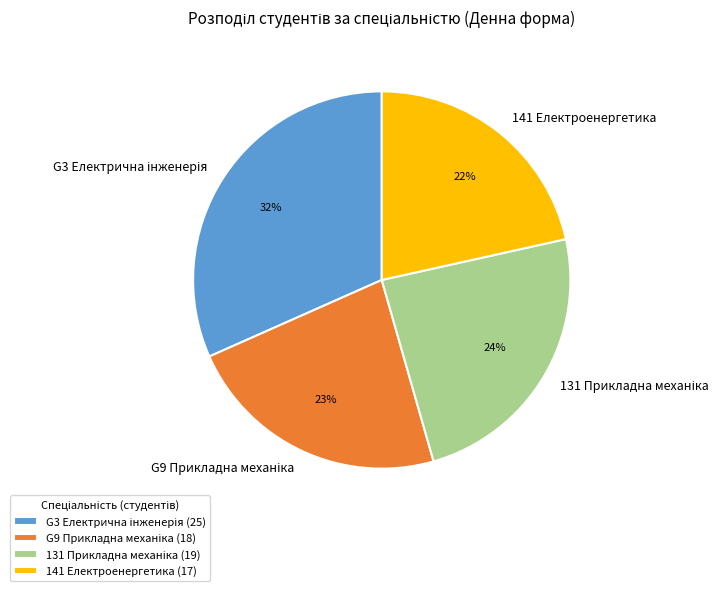

To the nearest percent, what portion does 141 Електроенергетика represent?

22%